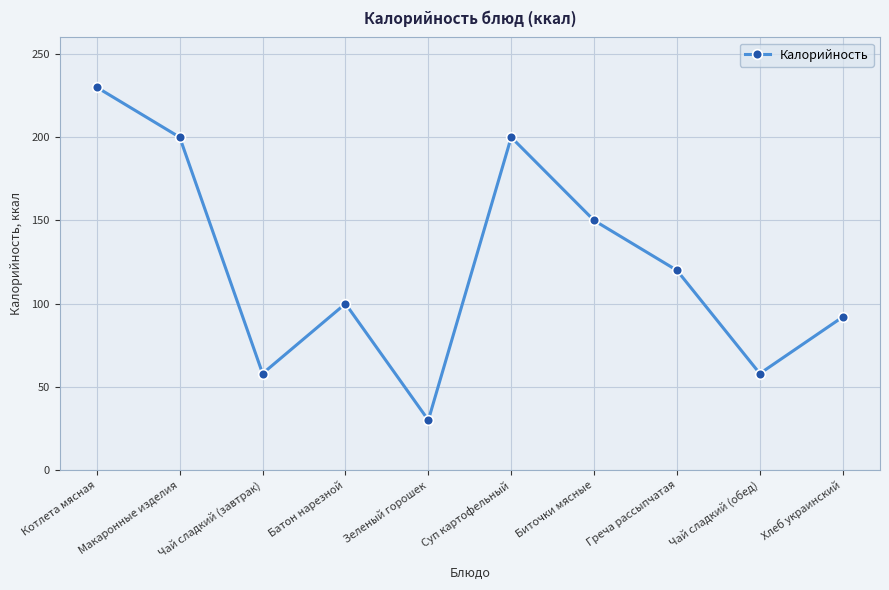

What is the maximum value shown in the chart?

230